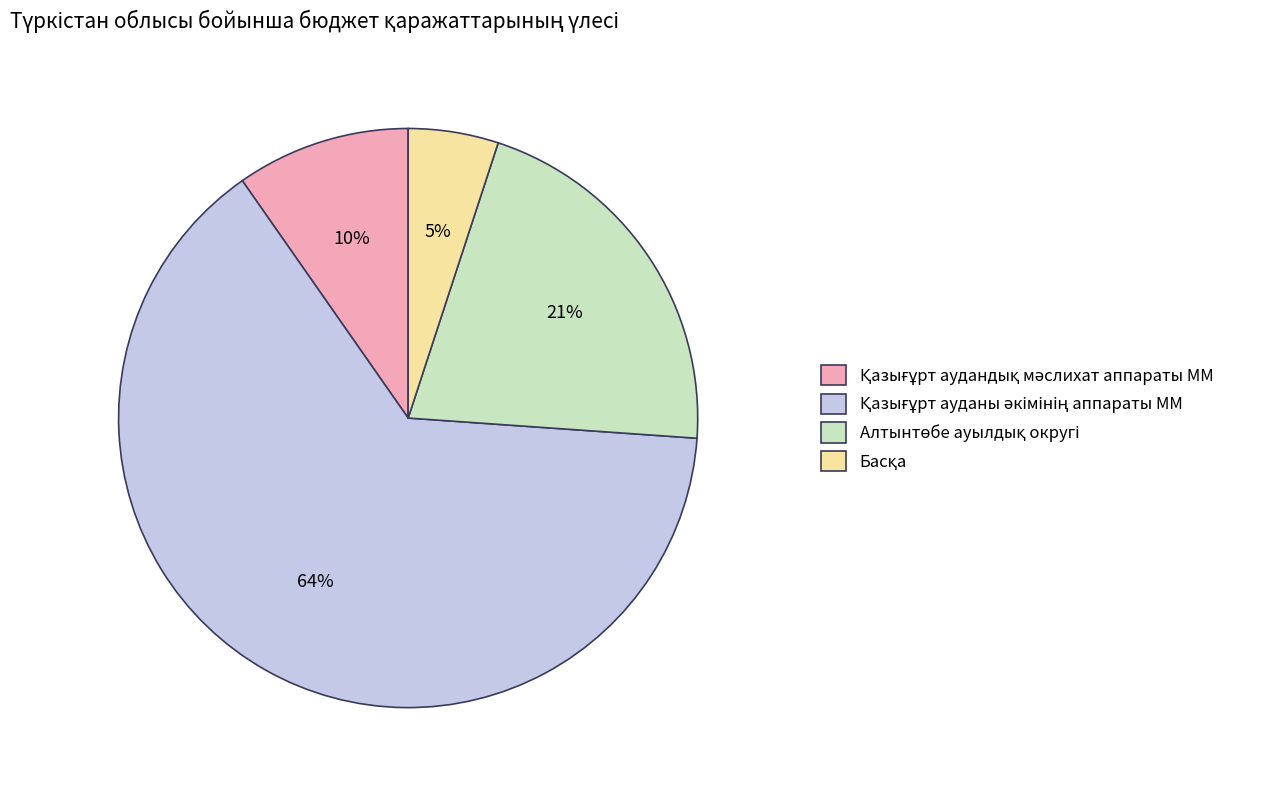

Does any single category account for the majority?

Yes